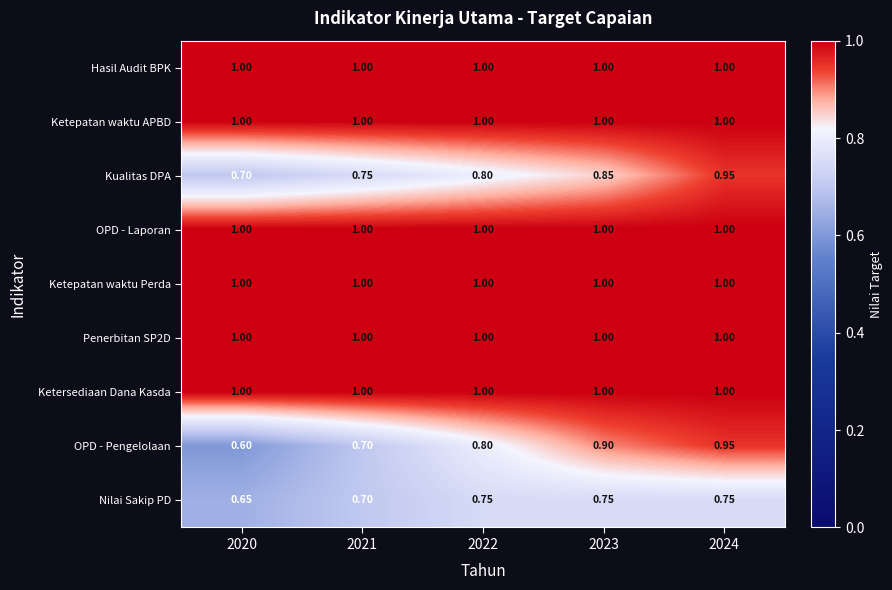

Which series has the widest spread of values?

OPD - Pengelolaan